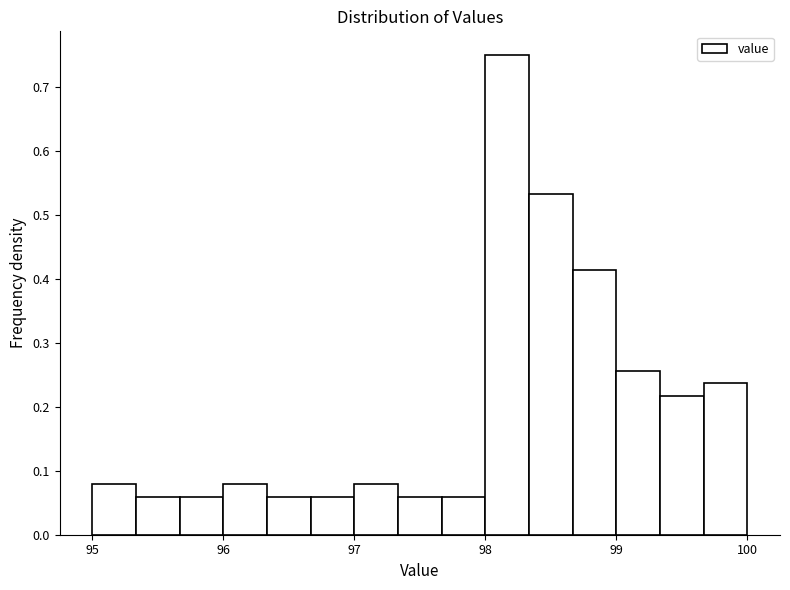

Read against the x-axis, roughly where is the centre of the tallest bar?

98.2